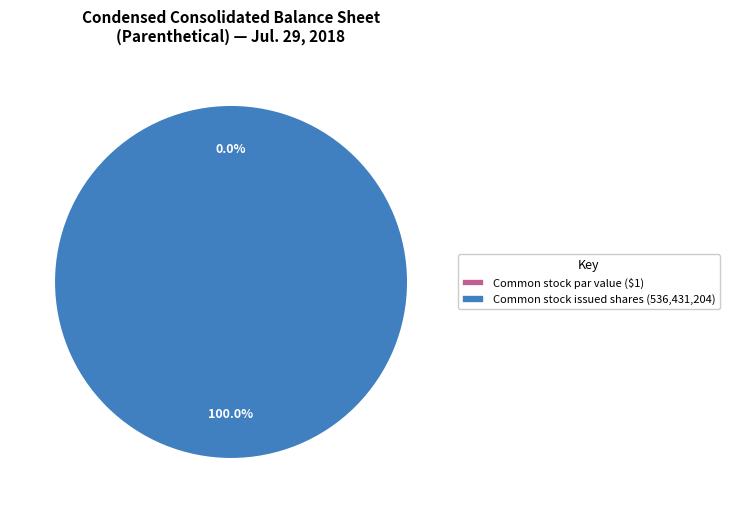

Does any single category account for the majority?

Yes